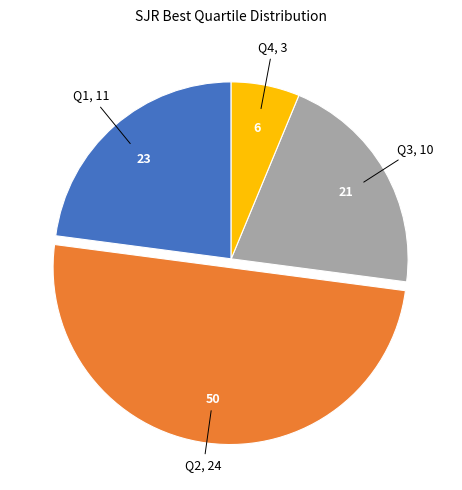

Rank the categories by value from lowest to highest.

Q4, Q3, Q1, Q2